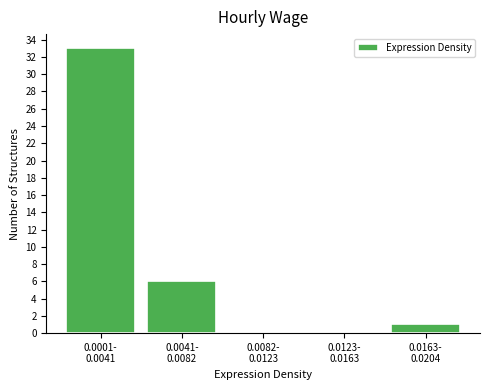

What is the greatest value displayed?

33